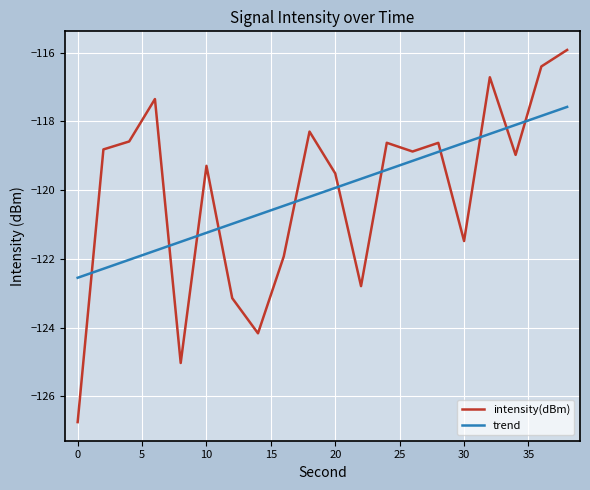

What is the minimum value shown in the chart?

-126.8